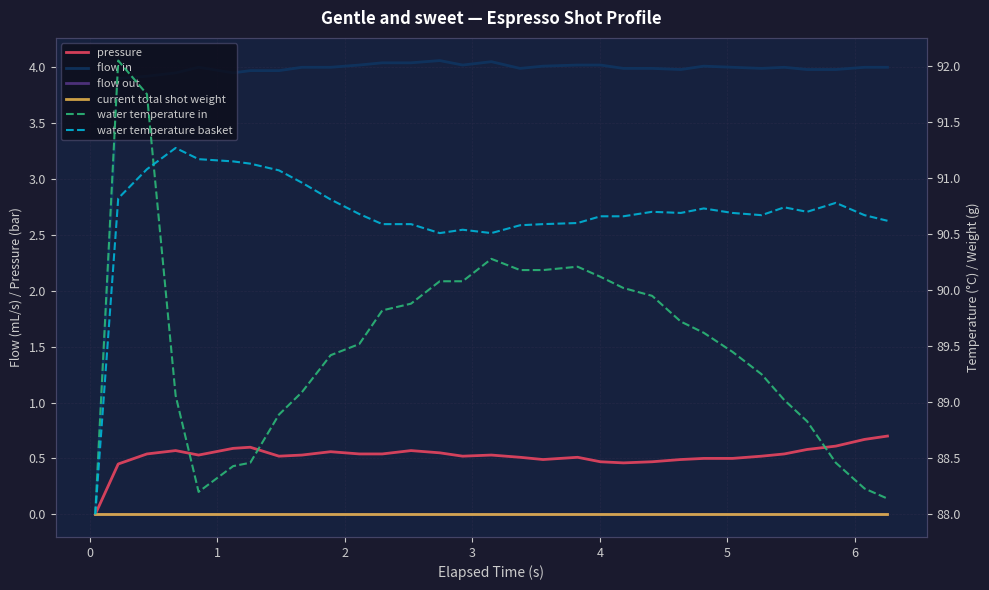

What are all the series names shown in the legend?

pressure, flow in, flow out, current total shot weight, water temperature in, water temperature basket